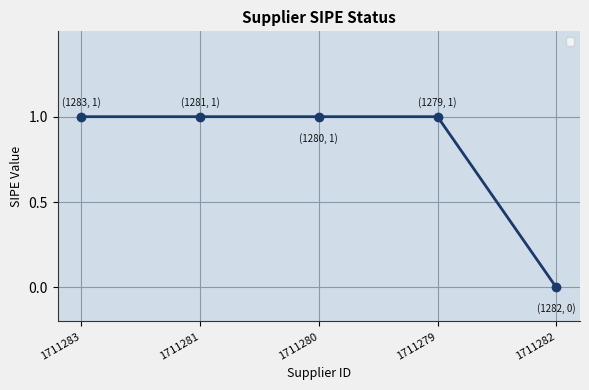

Count the number of categories in the chart.

5